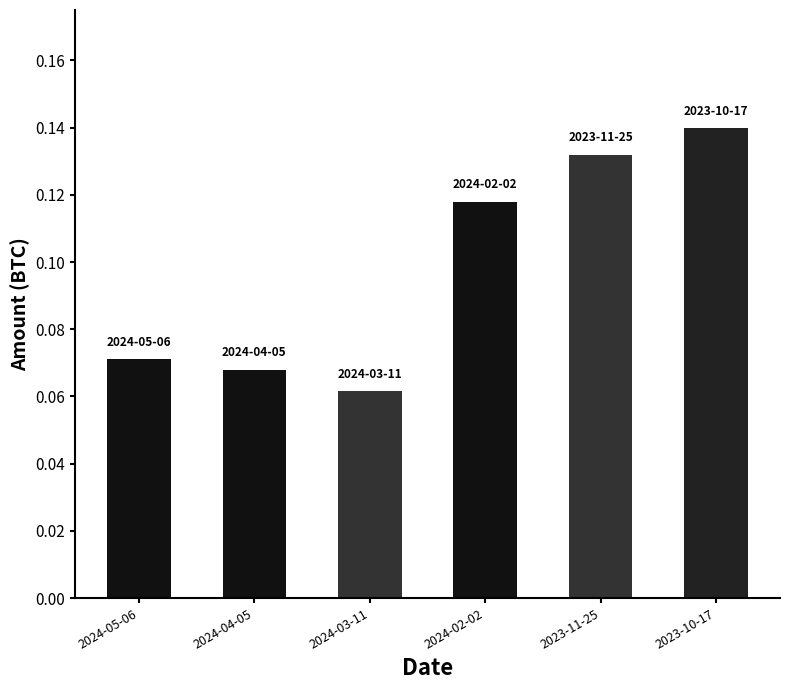

What is the change in value from 2024-03-11 to 2023-11-25?

+0.1